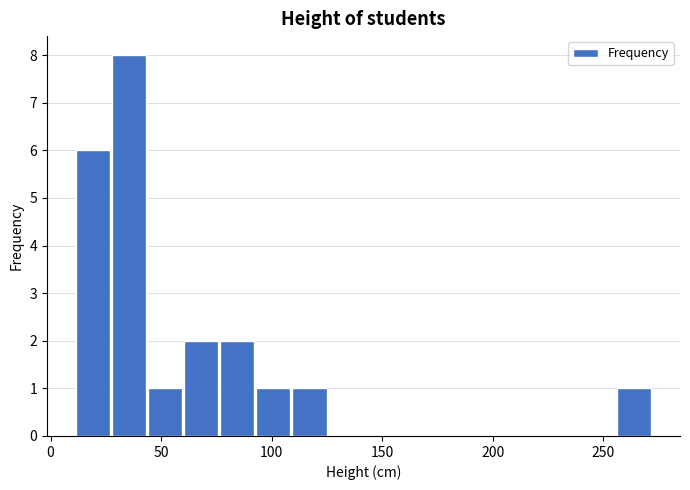

Around what value on the x-axis is the tallest bar? Give the approximate position of its centre, as read against the axis.

35